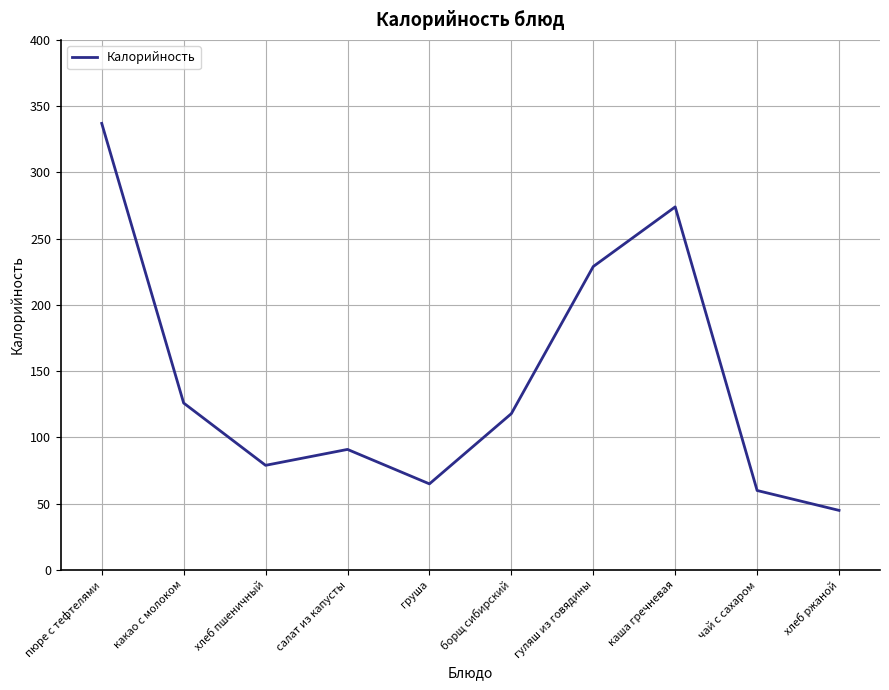

Is it true that the value at гуляш из говядины is 229?

True